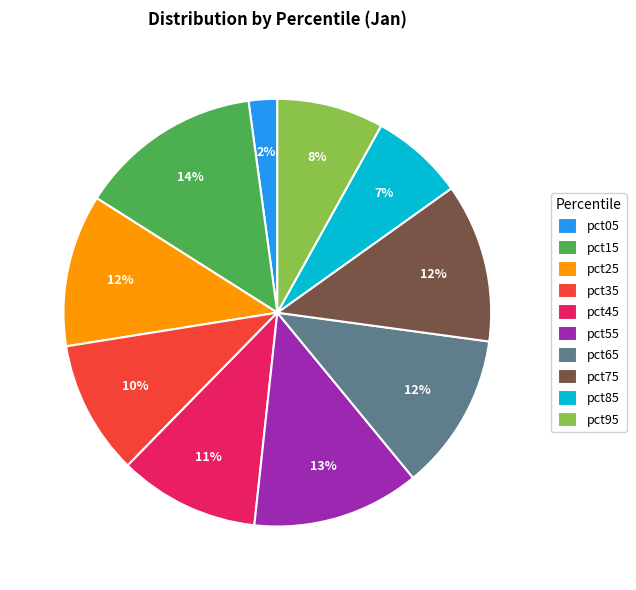

How many slices are in this pie chart?

10